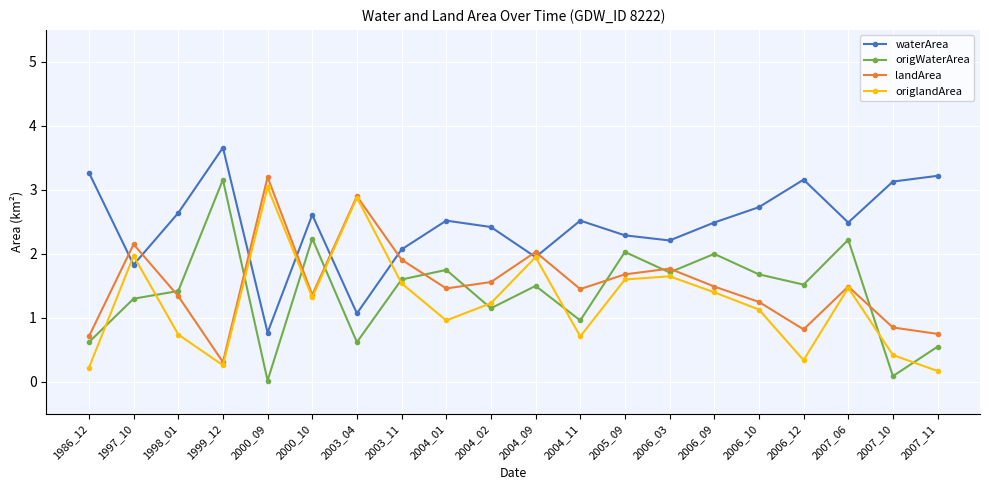

Is the value of origWaterArea at 1997_10 greater than the value of origlandArea at 2006_03?

No